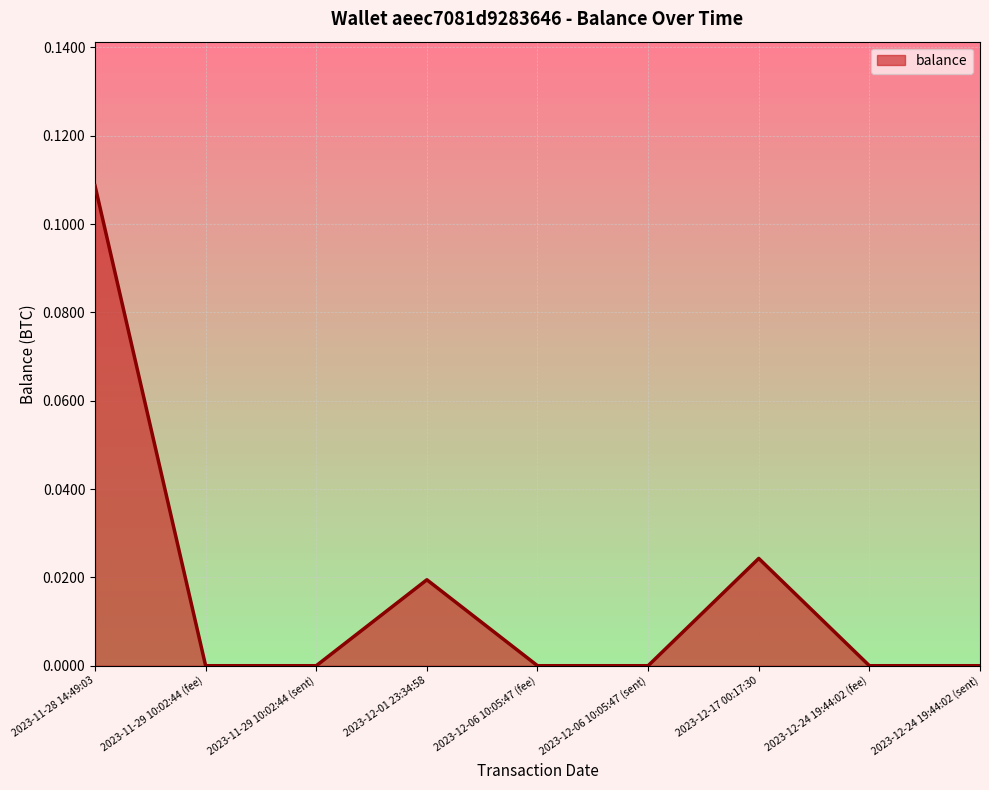

At which category does the chart reach its peak across all series?

2023-11-28 14:49:03